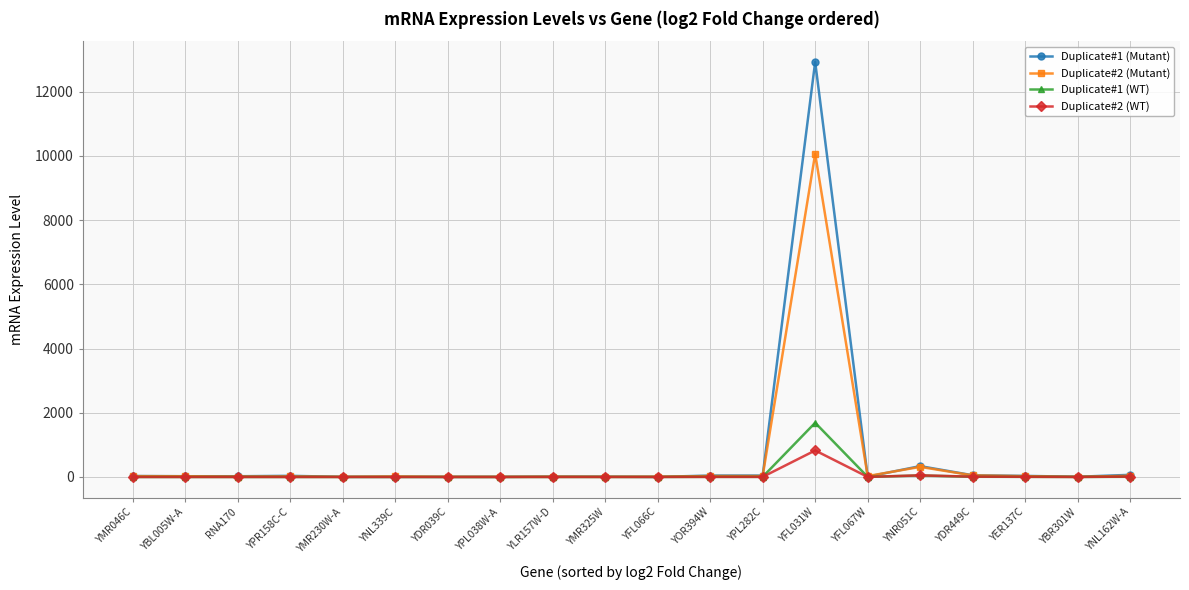

What is the maximum value for Duplicate#2 (WT)?

826.0